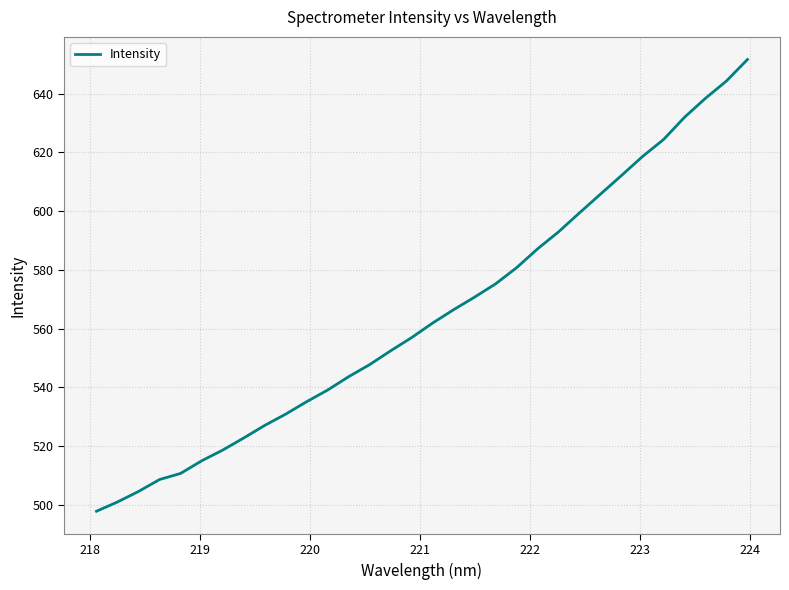

What is the difference between the maximum and minimum values?

153.9